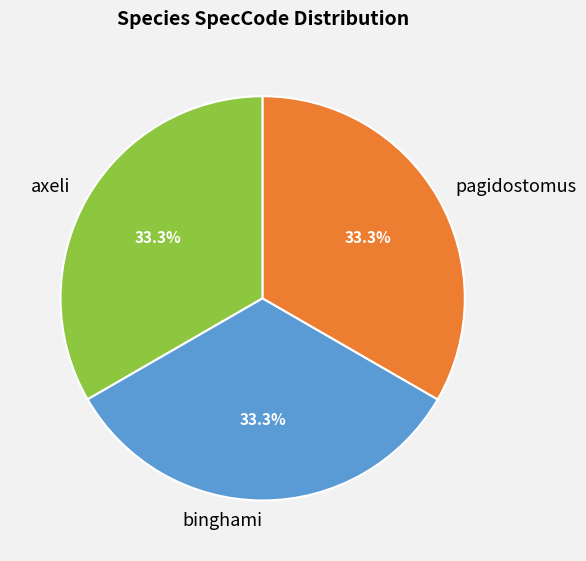

What percentage is the pagidostomus slice, to the nearest percent?

33%